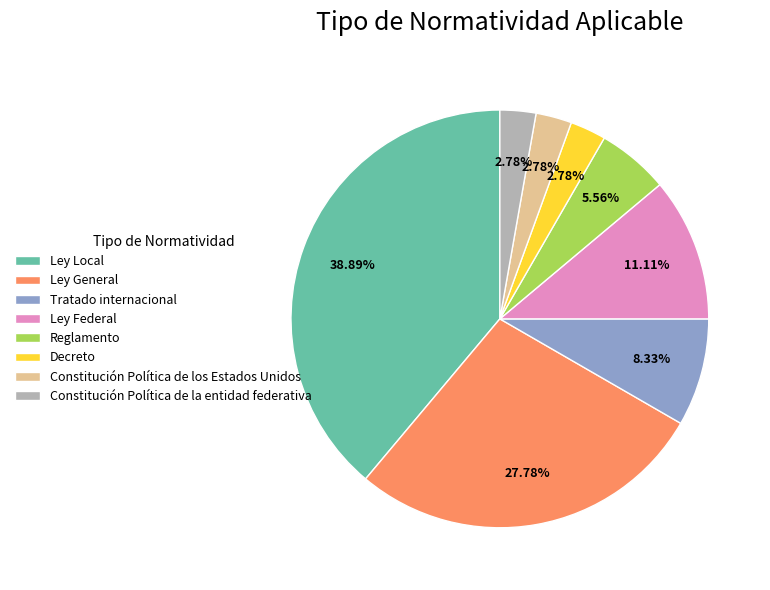

To the nearest percent, what percentage of the pie is Ley General?

28%